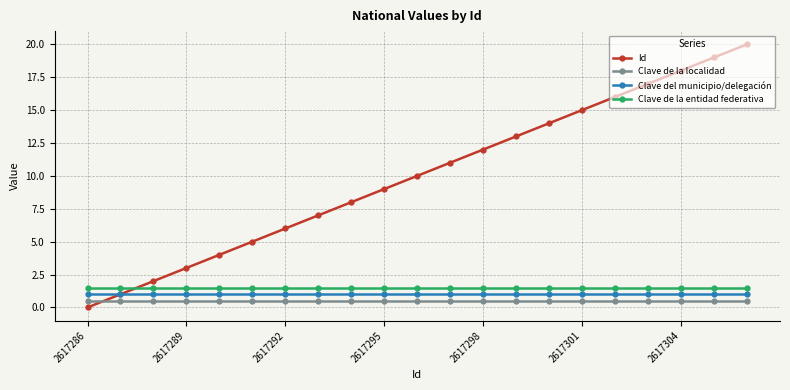

What is the greatest value displayed?

20.0